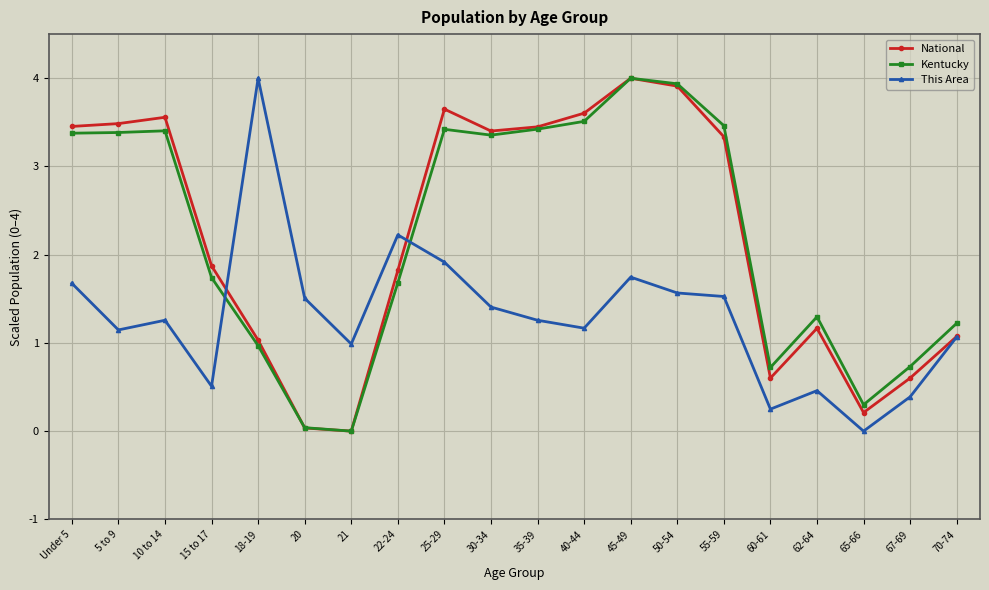

How many data points in Kentucky are less than 3?

10